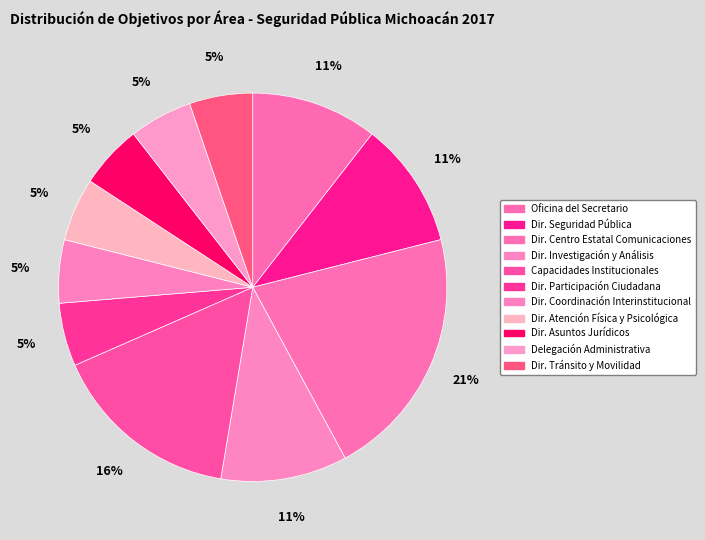

Rank the categories by value from highest to lowest.

Dirección del Centro Estatal de Comunicaciones, Capacidades Institucionales, Oficina del Secretario, Dirección de Seguridad Pública, Dirección de Investigación y Análisis, Dirección de Participación Ciudadana, Dirección de Coordinación Interinstitucional, Dirección de Atención Física y Psicológica, Dirección de Asuntos Jurídicos, Delegación Administrativa, Dirección de Tránsito y Movilidad